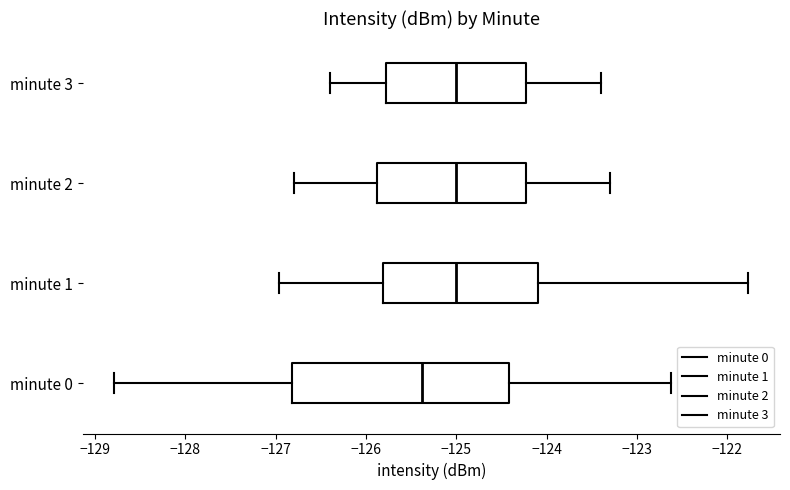

Where is the right edge of the box for minute 3 on the x-axis? The values are not printed on the chart, so give them approximately, as read against the axis.

-124.2